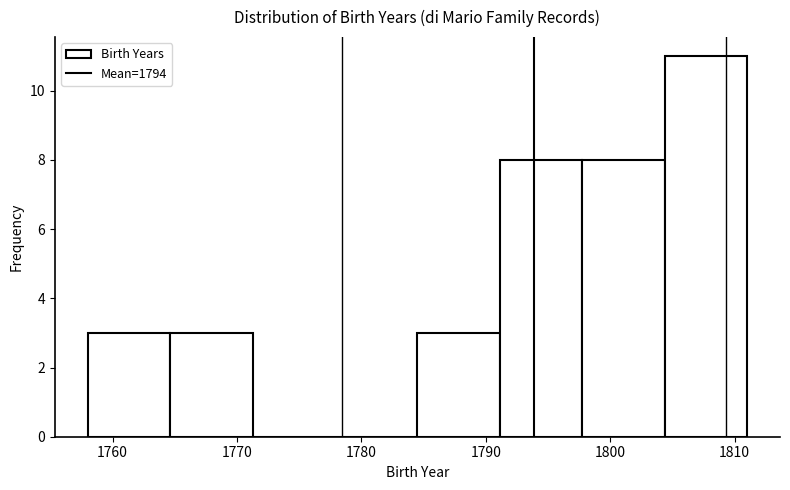

What is the height of the bar covering 1791 to 1798 on the x-axis? Neither the bar edges nor the heights are printed on the chart, so give them approximately, as read against the axes.

8